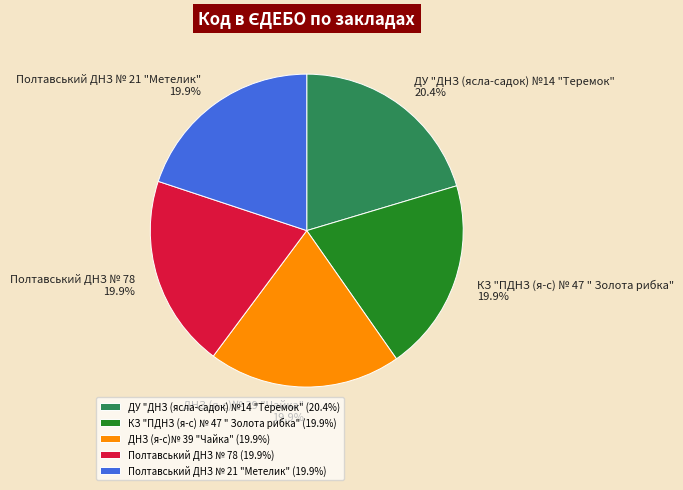

What portion of the pie excludes Полтавський ДНЗ № 21 "Метелик"?

80.1%